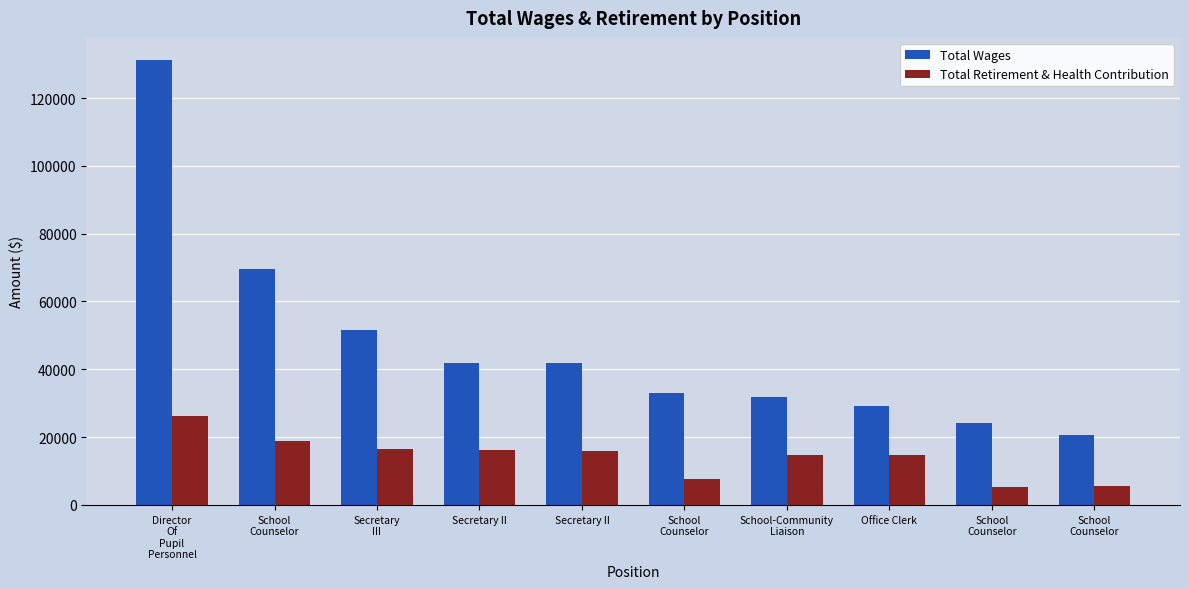

How many categories are shown in the chart?

10